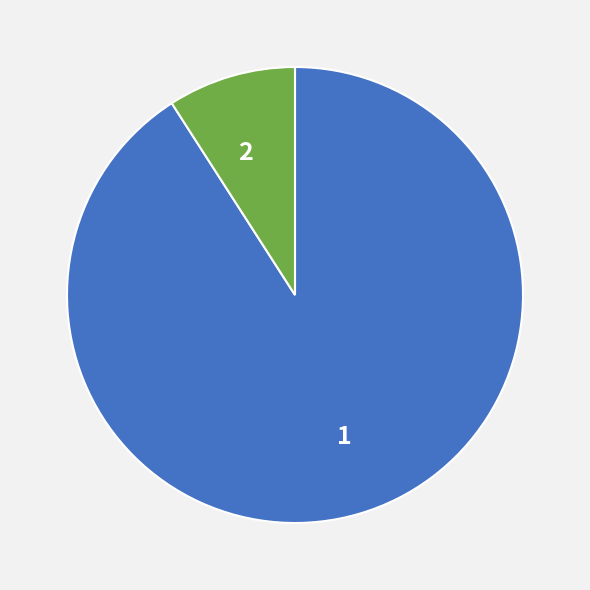

Does any single category account for the majority?

Yes